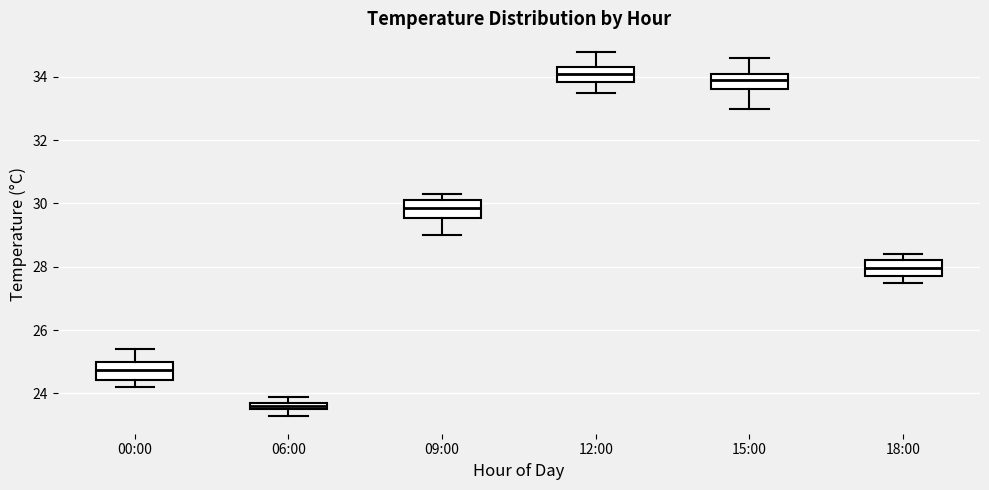

Where does the upper whisker of the box for 00:00 end on the y-axis? The values are not printed on the chart, so give them approximately, as read against the axis.

25.4